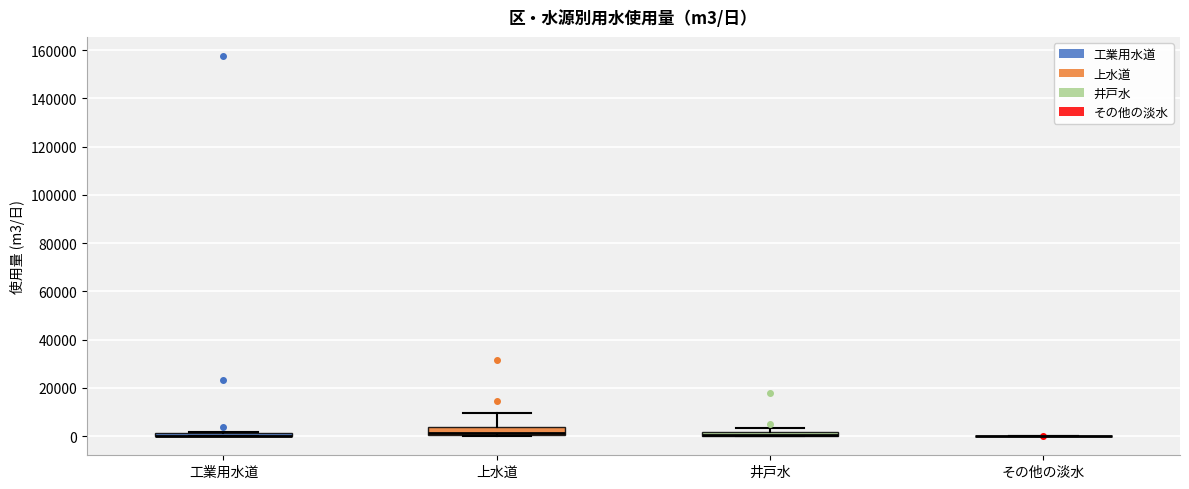

Which box is the tallest, from its lower edge to its upper edge?

上水道